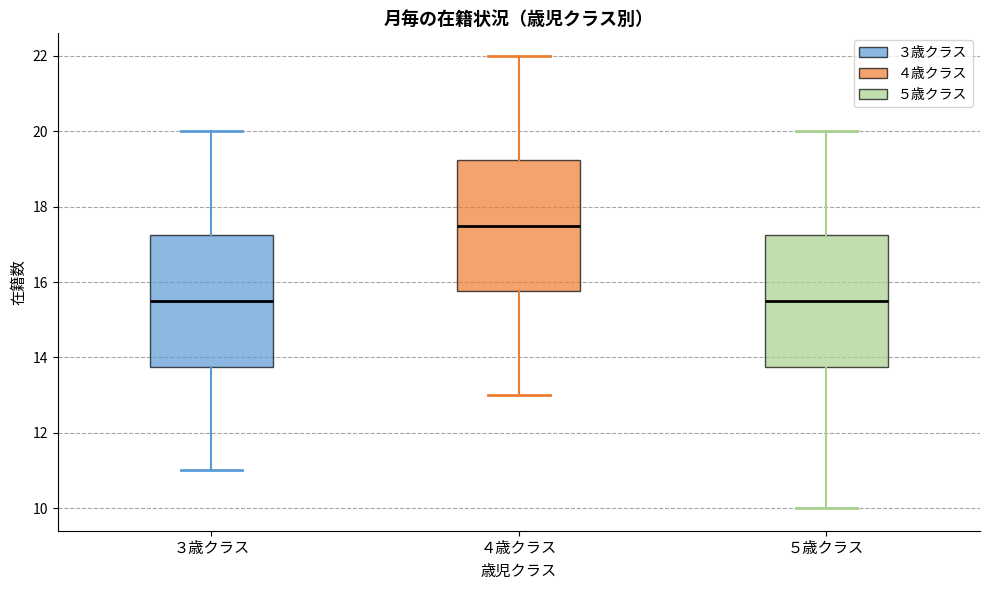

Where does the median line of the box for ５歳クラス sit on the y-axis? The values are not printed on the chart, so give them approximately, as read against the axis.

15.6